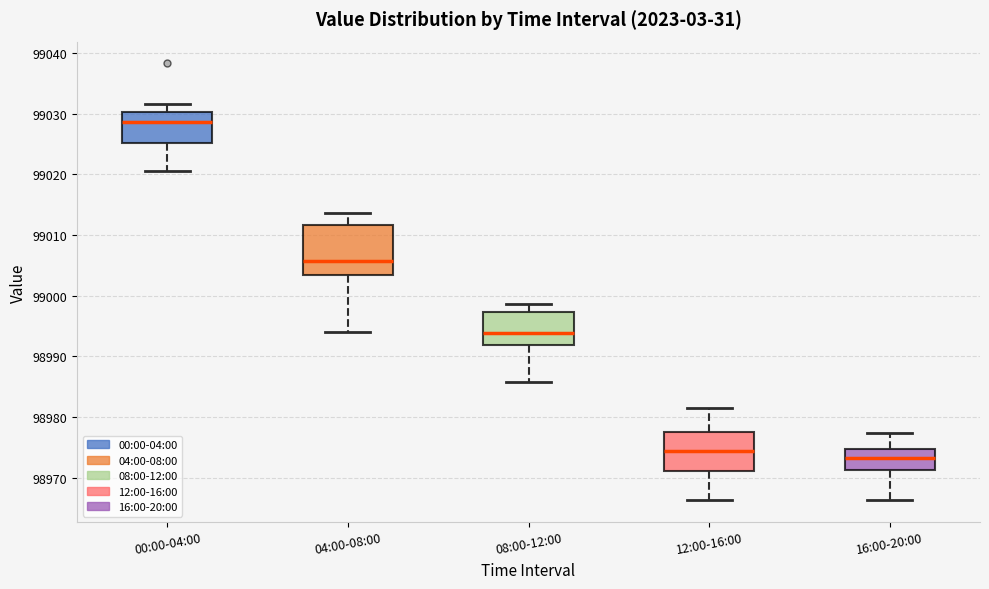

Which box's median line is the highest?

00:00-04:00